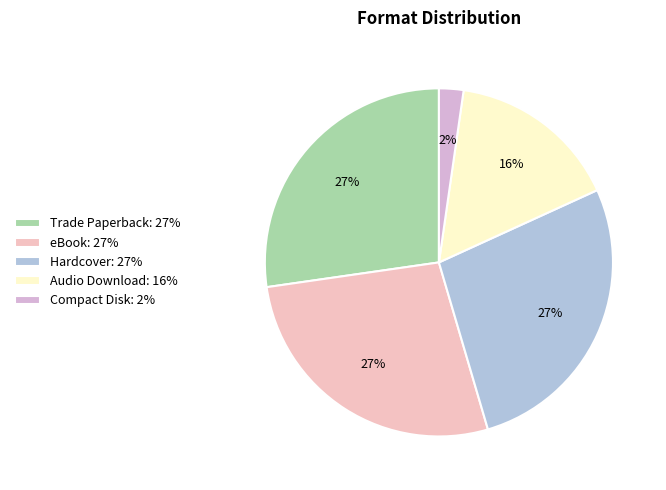

Is the sum of Audio Download and Trade Paperback greater than half?

No